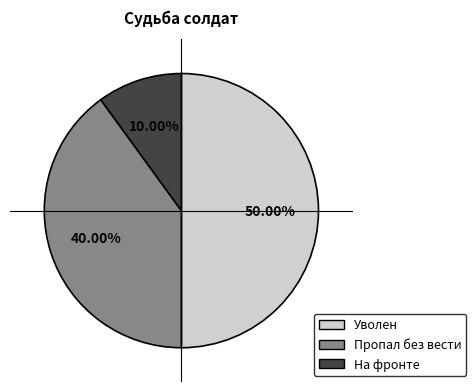

What is the largest slice in the pie chart?

Уволен